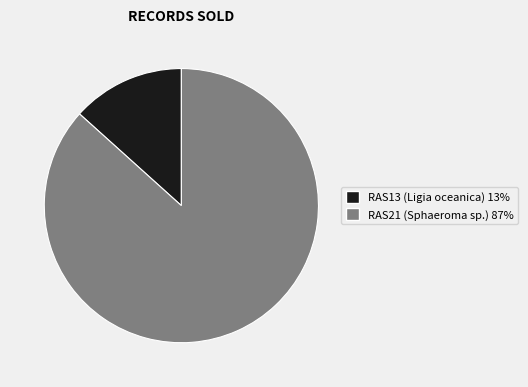

The RAS21 (Sphaeroma sp.) slice represents 87% of the pie. True or false?

True